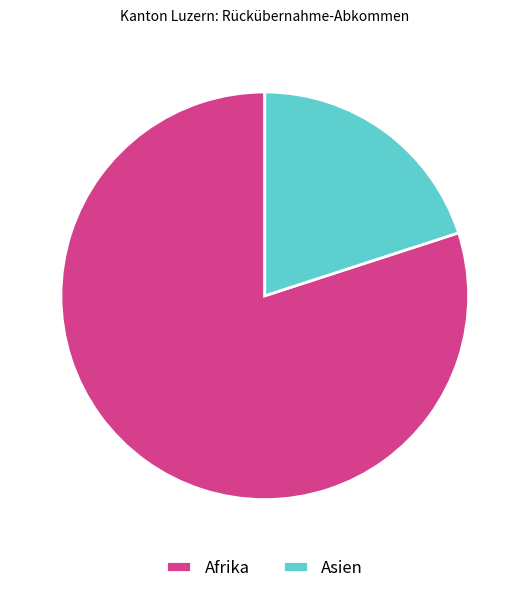

What is the largest slice in the pie chart?

Afrika